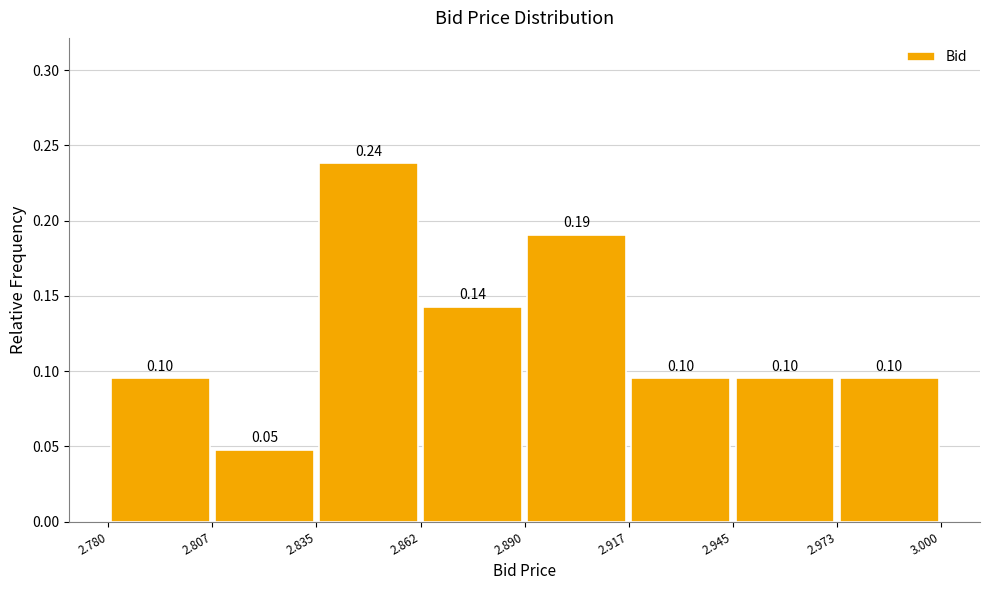

Over which range of the x-axis is the bar tallest?

2.835 to 2.862